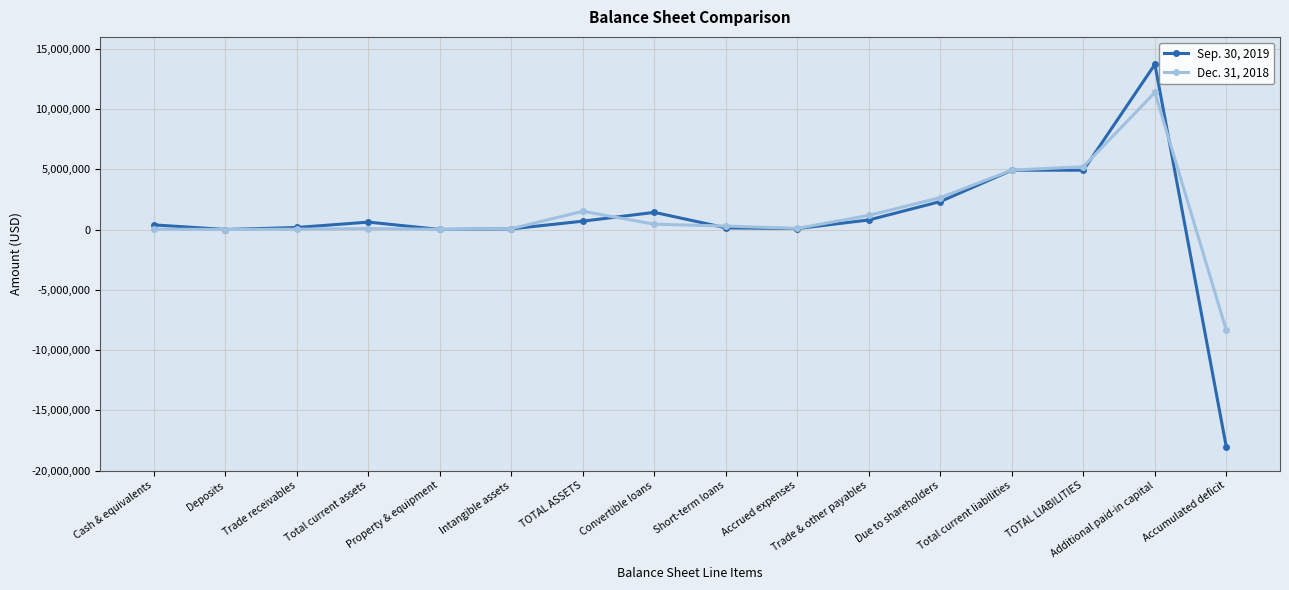

Which label corresponds to the largest value in the chart?

Additional paid-in capital